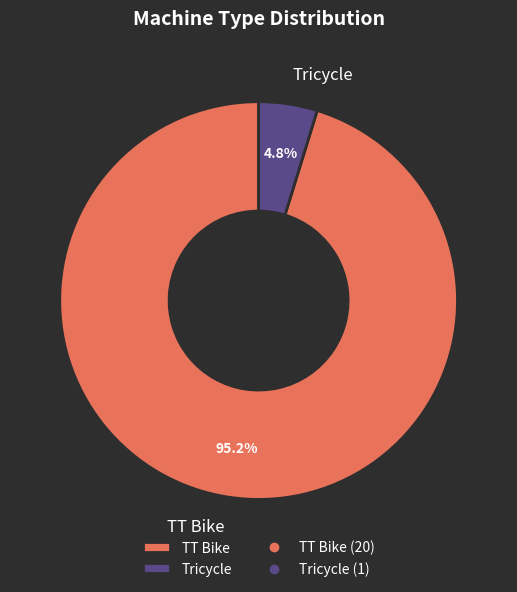

Between Tricycle and TT Bike, which is larger?

TT Bike